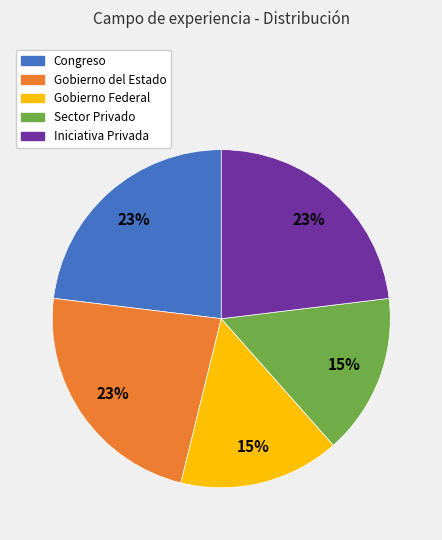

To the nearest percent, what portion does Gobierno del Estado represent?

23%